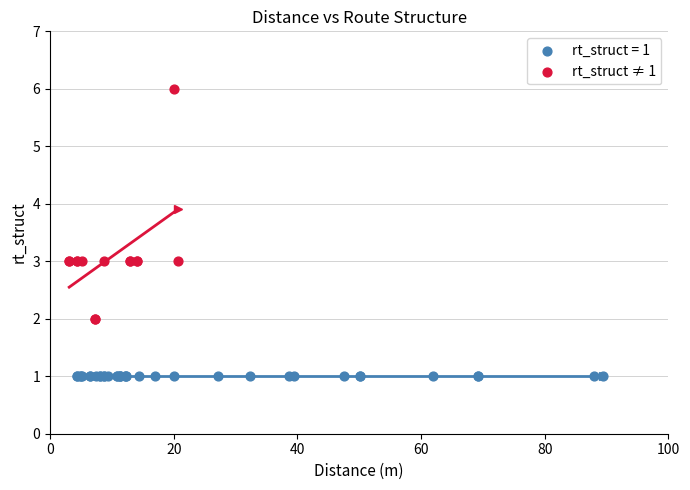

Which series contains the lowest Y value?

rt_struct = 1